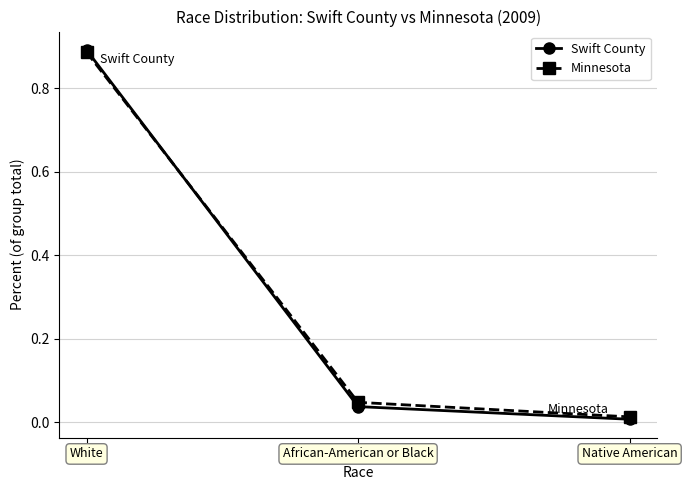

Which series has the widest spread of values?

Swift County